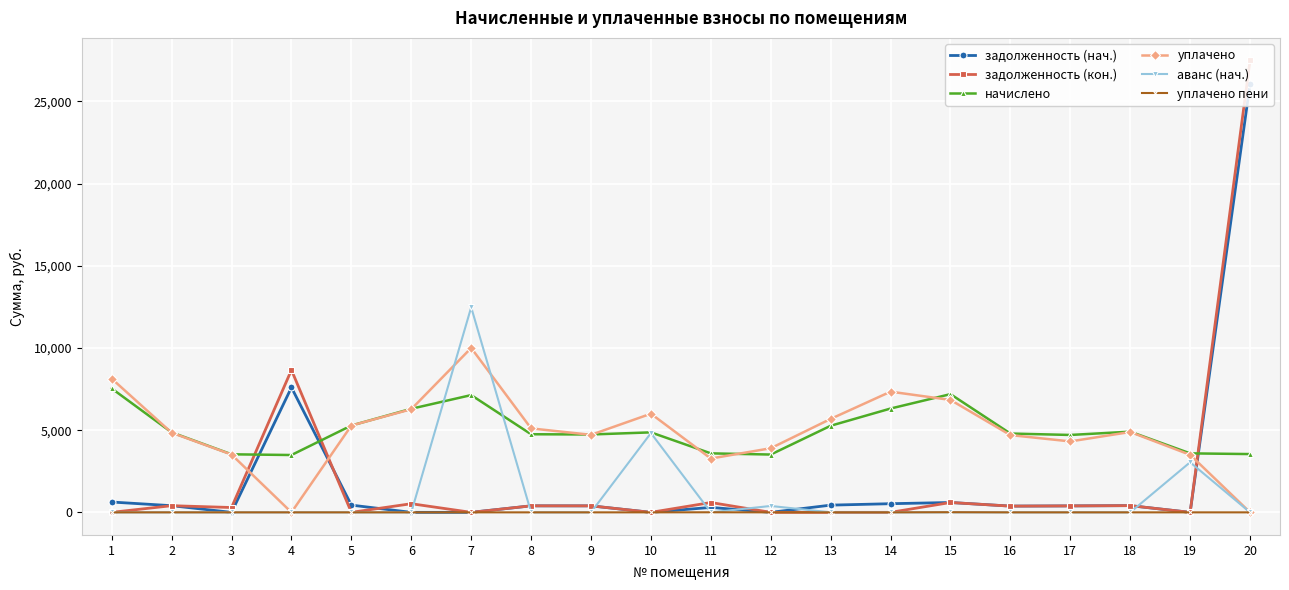

How many data points in задолженность (нач.) are less than 395?

10